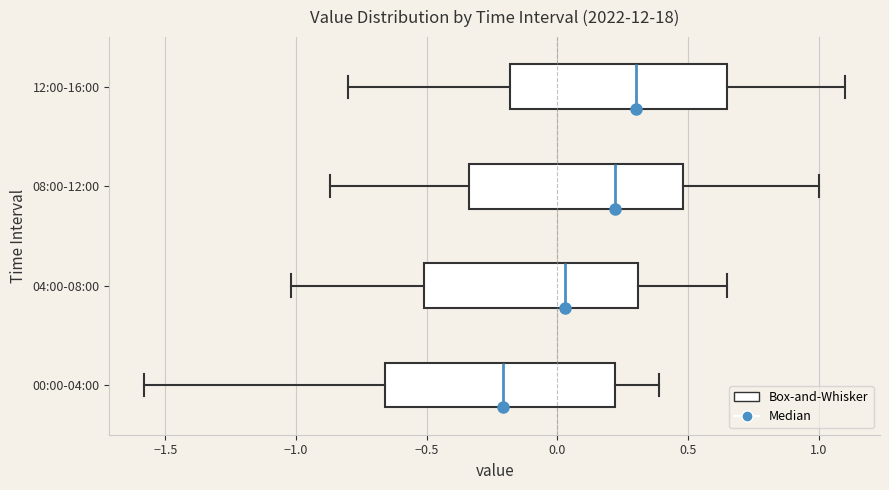

Reading bottom to top, read every box against the x-axis: the position of its median line, the range the box covers, and the ends of its whiskers. The values are not printed on the chart, so give them approximately, as read against the axis.

00:00-04:00: median -0.20, box -0.65 to 0.20, whiskers -1.60 to 0.40
04:00-08:00: median 0.05, box -0.50 to 0.30, whiskers -1.00 to 0.65
08:00-12:00: median 0.20, box -0.35 to 0.50, whiskers -0.85 to 1.00
12:00-16:00: median 0.30, box -0.20 to 0.65, whiskers -0.80 to 1.10